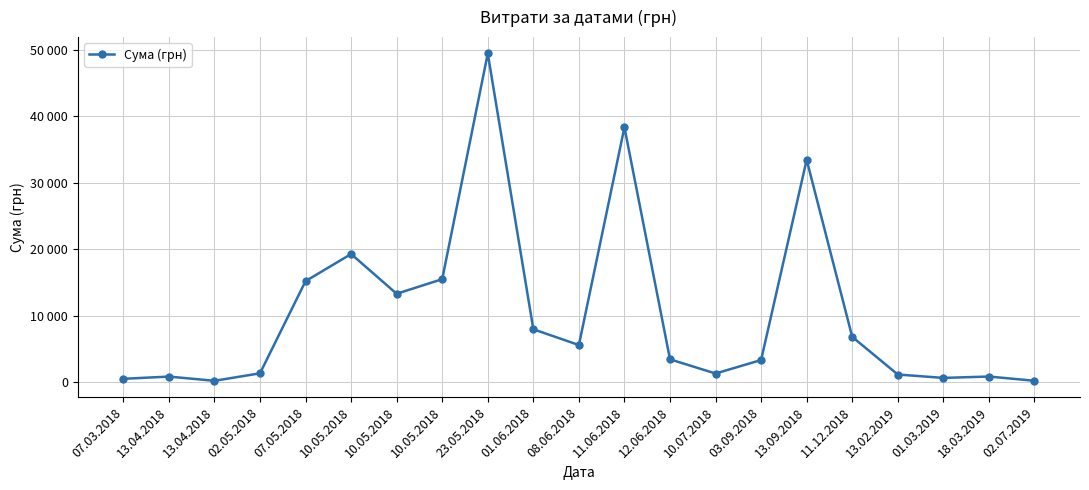

True or false: there are more than 2 points higher than both neighbors.

True